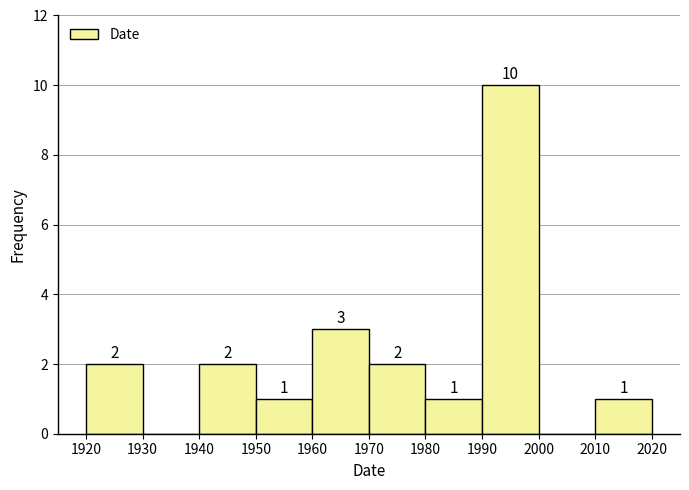

Over which range of the x-axis is the bar tallest?

1990 to 2000